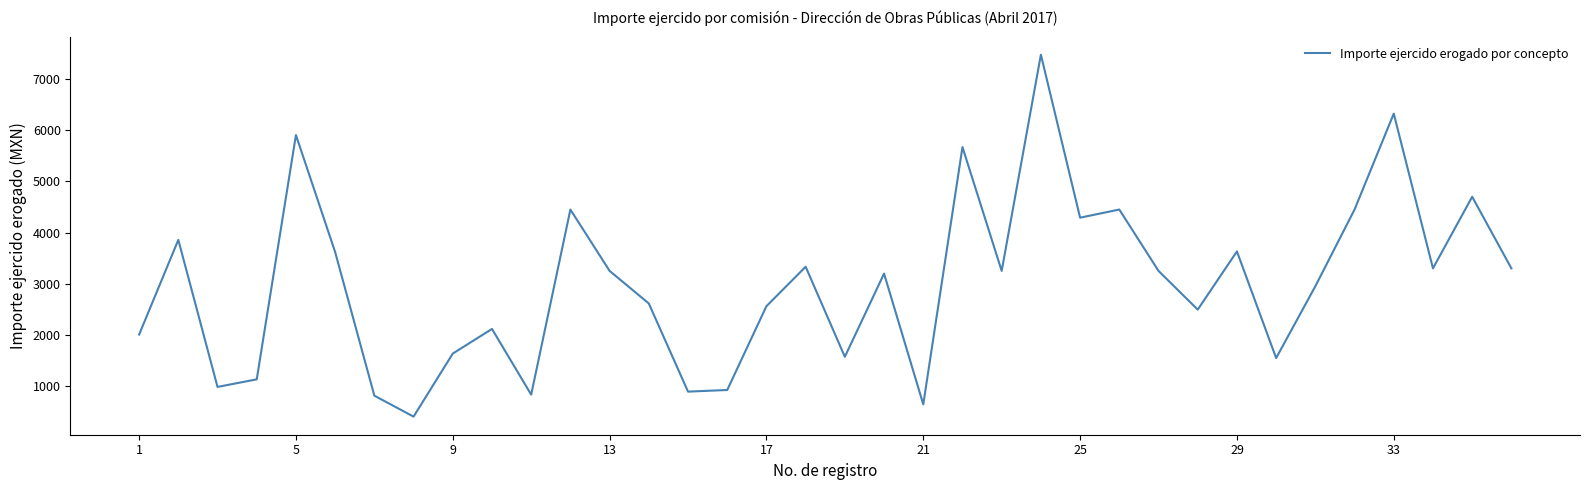

What is the sum of all values?

107792